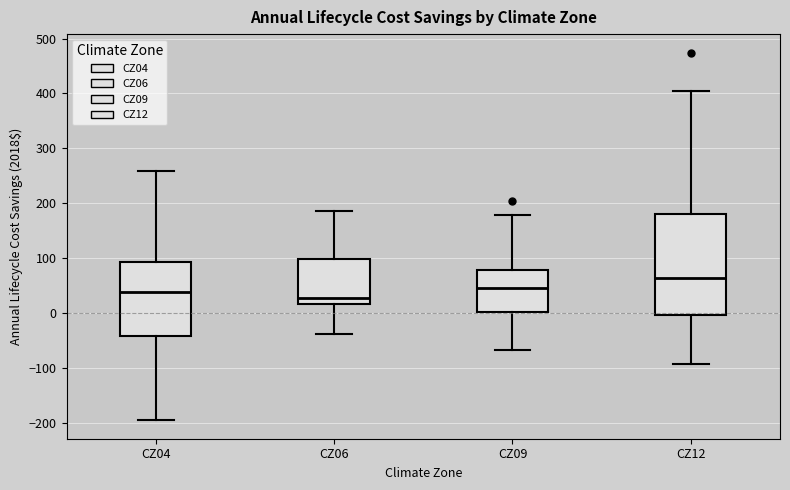

Reading left to right, transcribe this box plot: for each box, give where its median line is, the range the box spans, and where its two whiskers end, as read against the y-axis. The values are not printed on the chart, so give them approximately, as read against the axis.

CZ04: median 40, box -40 to 90, whiskers -200 to 260
CZ06: median 30, box 20 to 100, whiskers -40 to 190
CZ09: median 50, box 0 to 80, whiskers -70 to 180
CZ12: median 60, box 0 to 180, whiskers -90 to 410